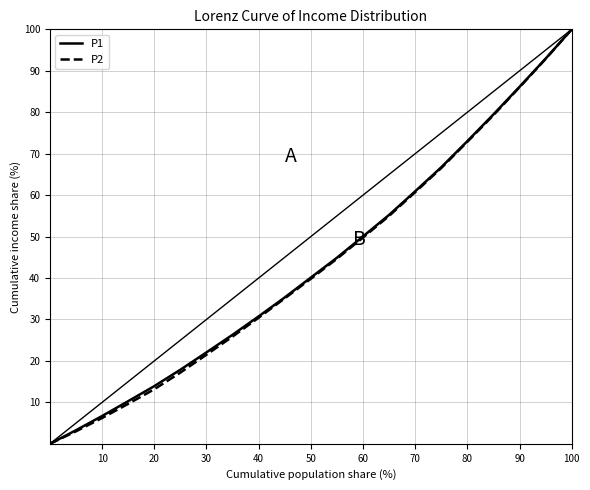

Which series ends up on top after the final intersection of P2 and P1?

P2